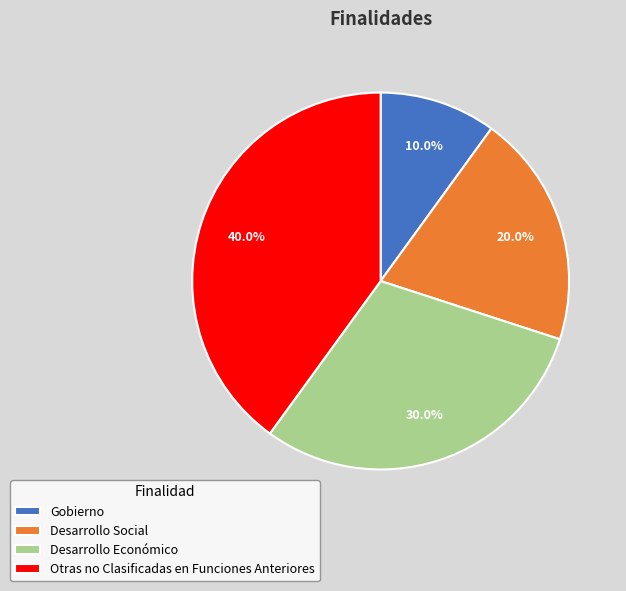

Approximately how many times larger is the value at Otras no Clasificadas en Funciones Anteriores compared to Gobierno?

4.0